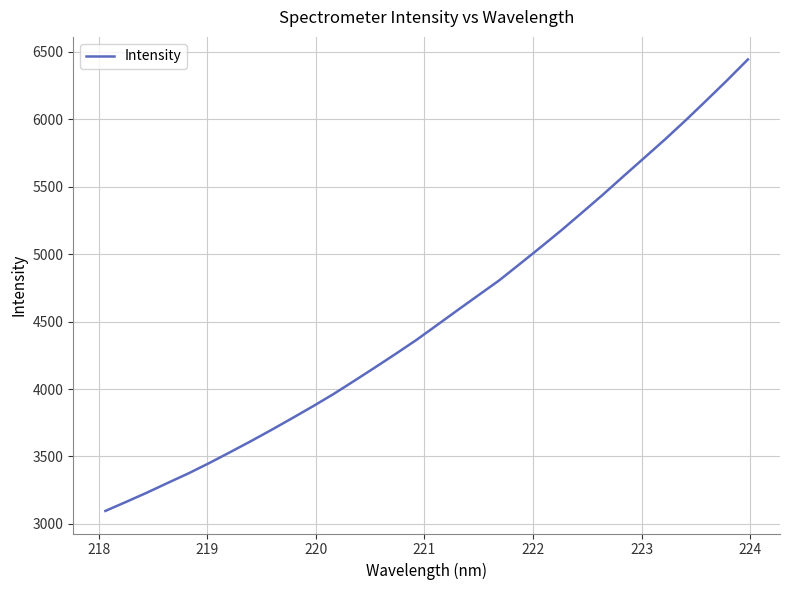

How many lines are shown in the chart?

1